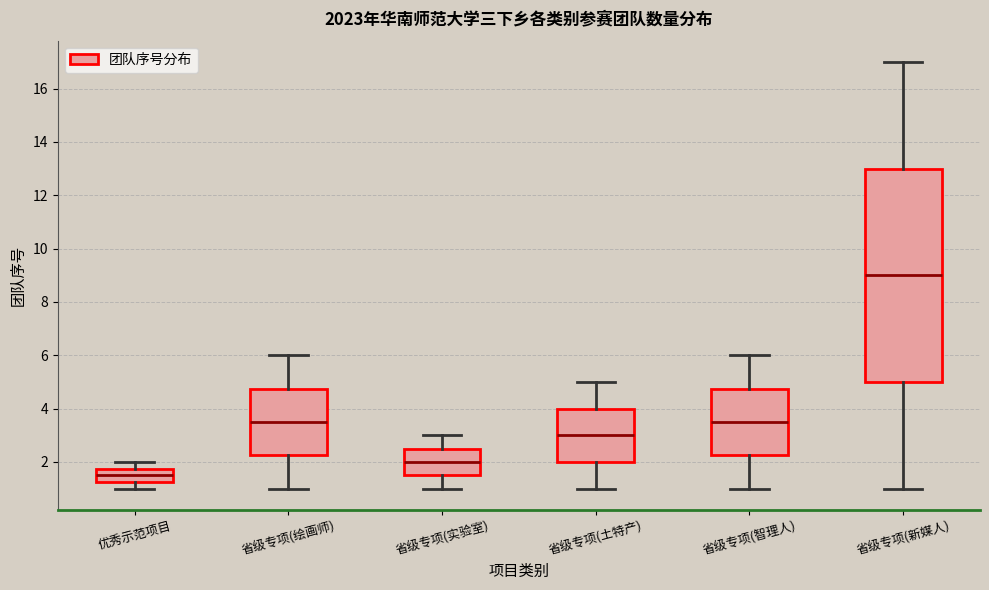

Which box's median line is the lowest?

优秀示范项目